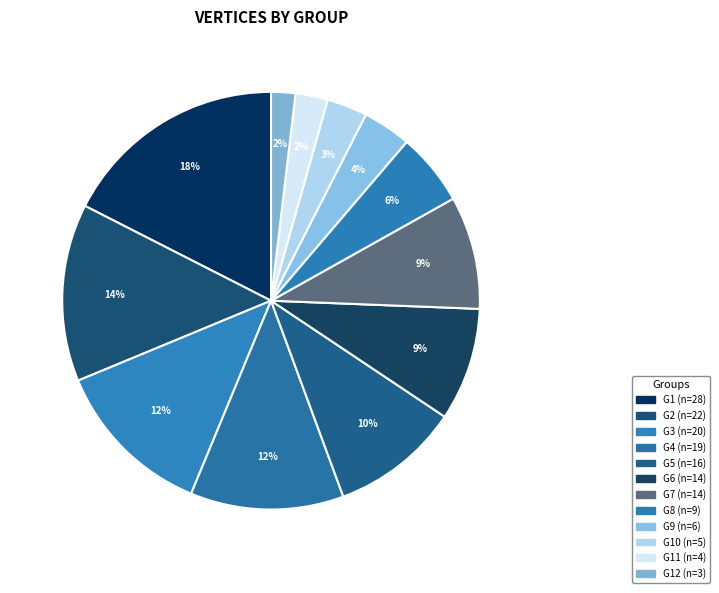

Count the number of slices in the pie.

12